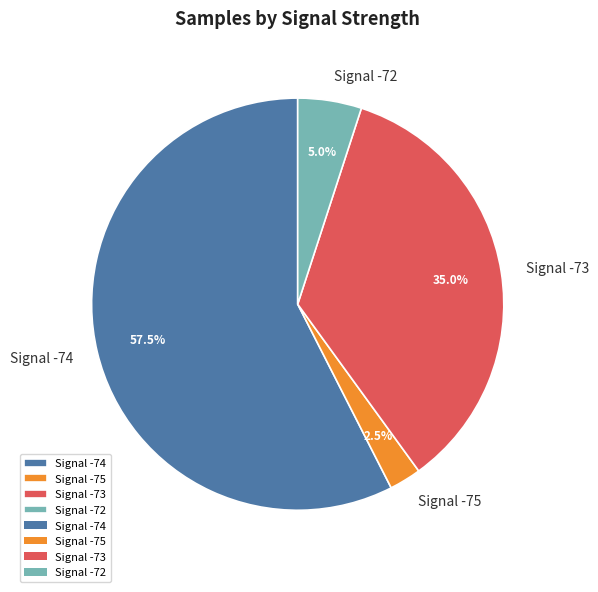

Rank the categories by value from lowest to highest.

Signal -75, Signal -72, Signal -73, Signal -74